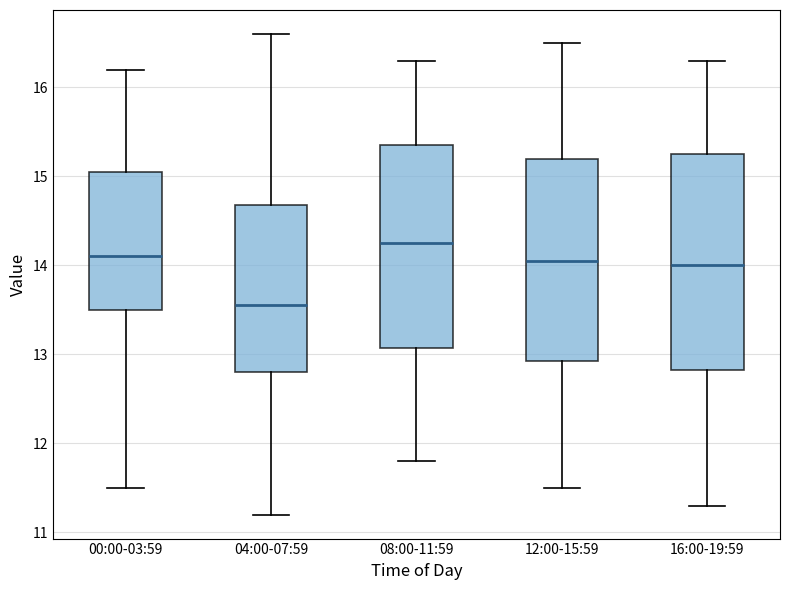

Reading left to right, read every box against the y-axis: the position of its median line, the range the box covers, and the ends of its whiskers. The values are not printed on the chart, so give them approximately, as read against the axis.

00:00-03:59: median 14.1, box 13.5 to 15.1, whiskers 11.5 to 16.2
04:00-07:59: median 13.6, box 12.8 to 14.7, whiskers 11.2 to 16.6
08:00-11:59: median 14.3, box 13.1 to 15.4, whiskers 11.8 to 16.3
12:00-15:59: median 14.1, box 12.9 to 15.2, whiskers 11.5 to 16.5
16:00-19:59: median 14.0, box 12.8 to 15.3, whiskers 11.3 to 16.3